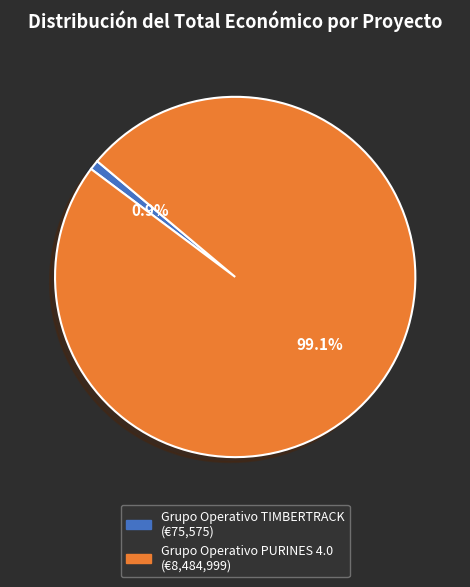

The Grupo Operativo TIMBERTRACK slice represents 11% of the pie. True or false?

False